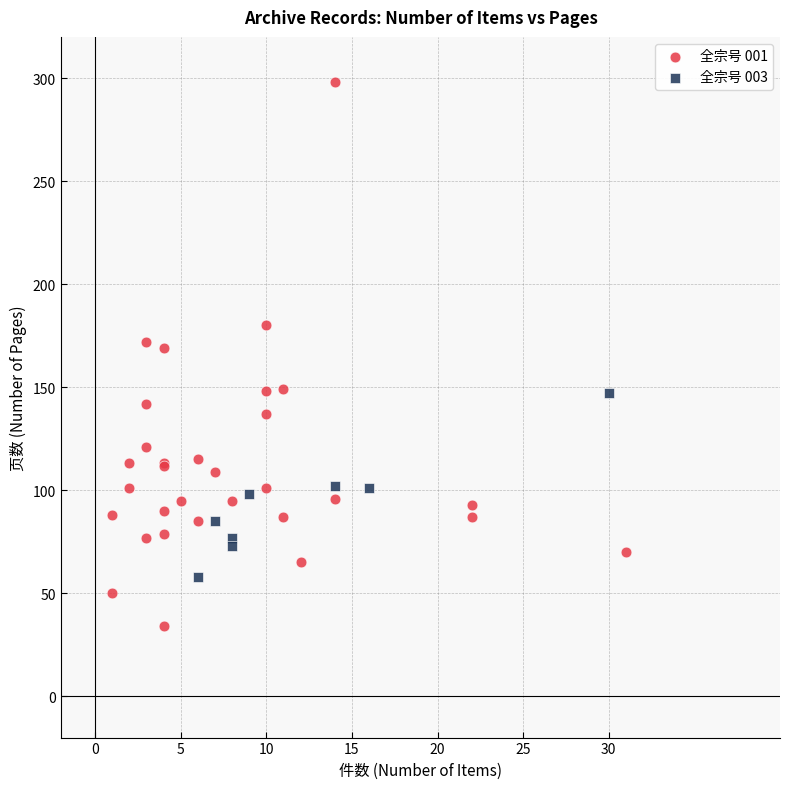

Which series has the largest Y range (max minus min)?

全宗号 001